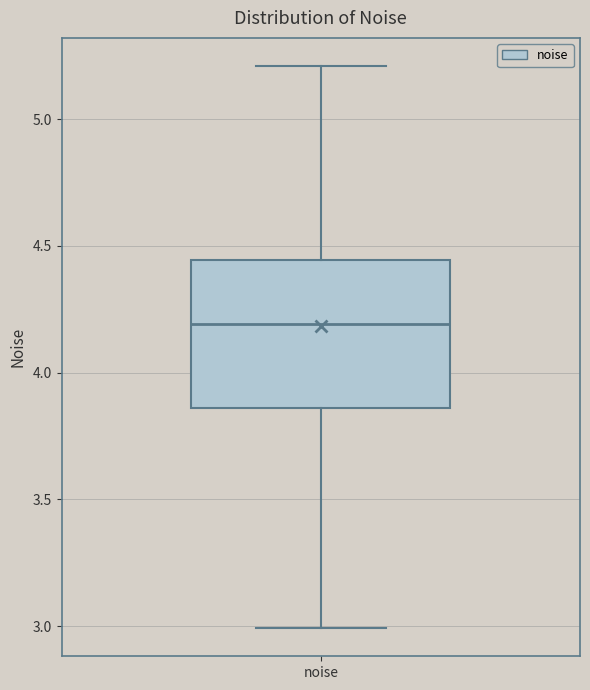

Read this box plot against the y-axis: the position of the median line, the range covered by the box, and the ends of both whiskers. The values are not printed on the chart, so give them approximately, as read against the axis.

median 4.20, box 3.85 to 4.45, whiskers 3.00 to 5.20